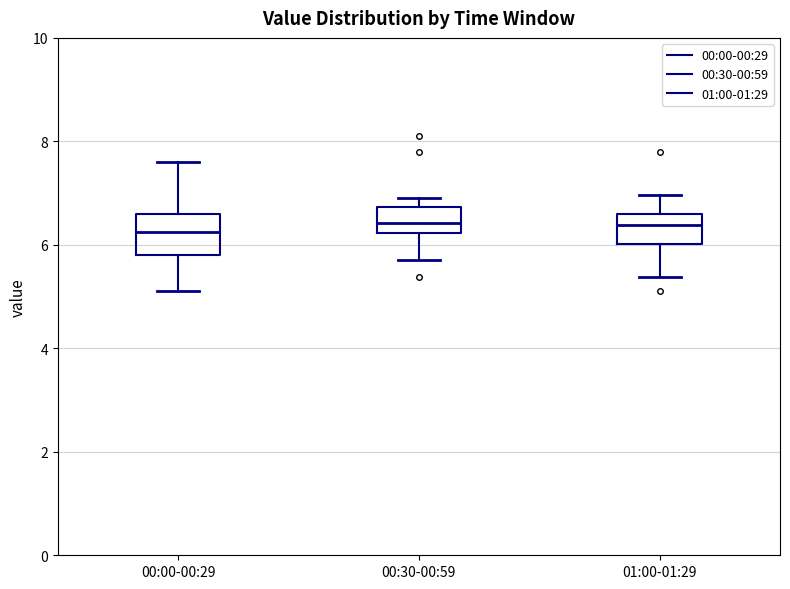

Comparing the boxes themselves (not the whiskers), which one is the tallest?

00:00-00:29